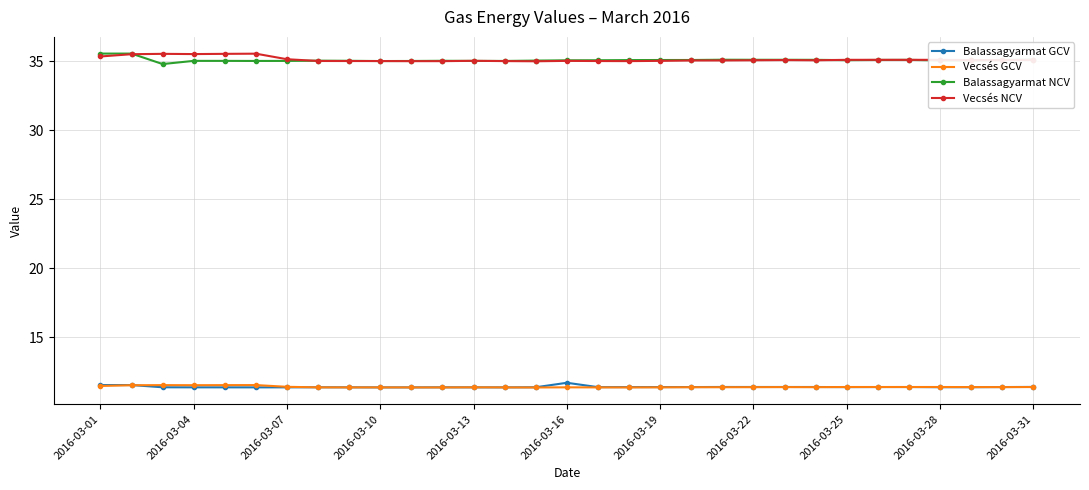

True or false: Balassagyarmat GCV and Vecsés NCV cross at least once.

False